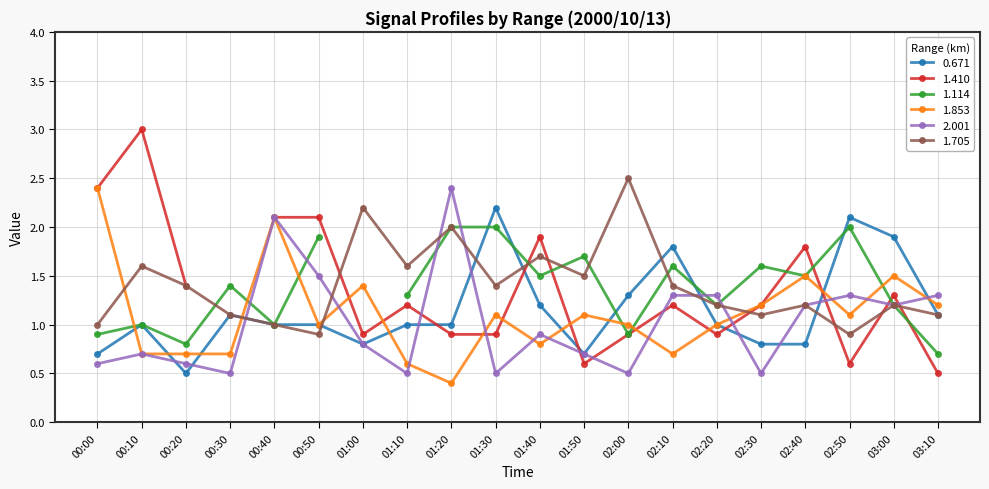

What is the difference between the maximum and minimum values in the 0.671 series?

1.7